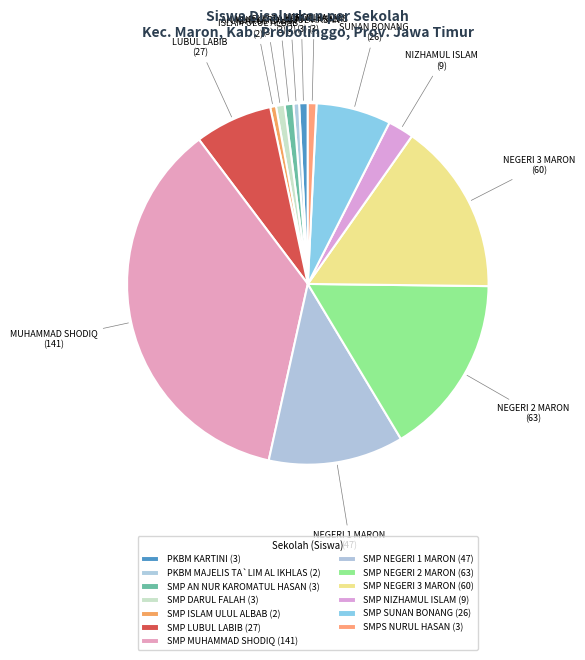

Does any single category account for the majority?

No